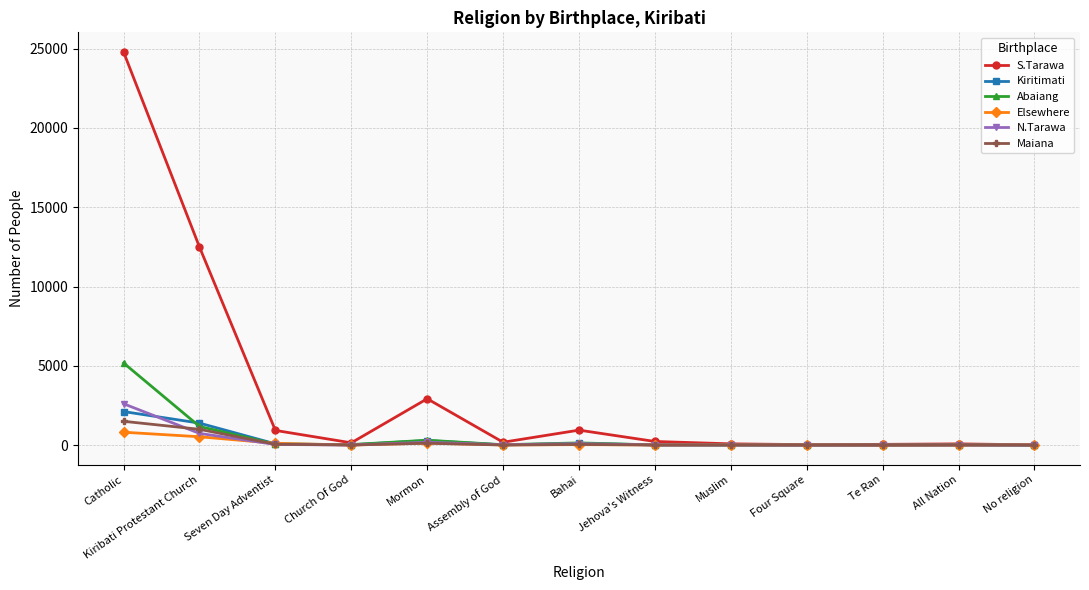

At which label does Maiana first exceed 10?

Catholic